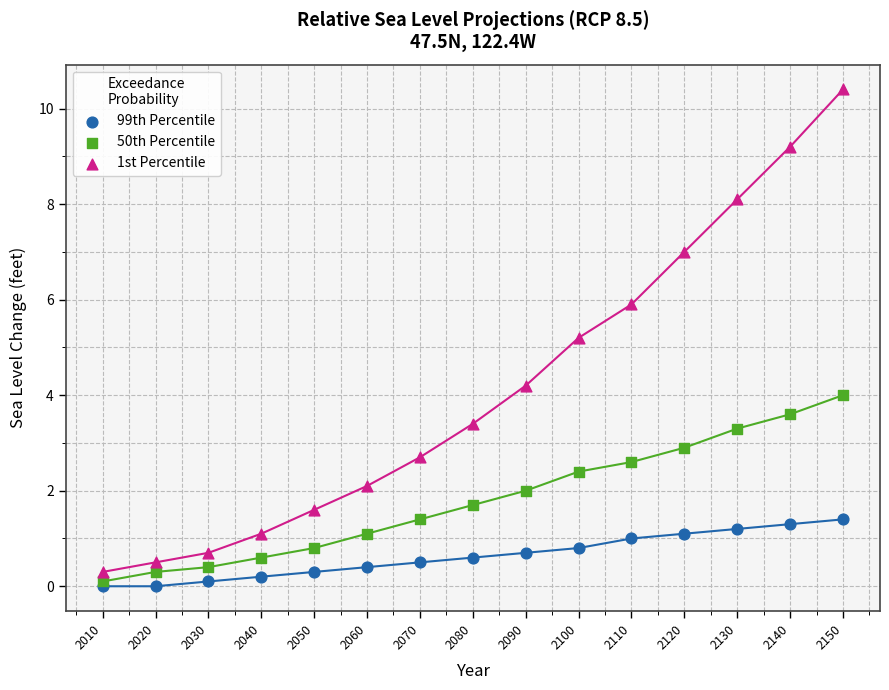

Across all series, what Y value is closest to 5?

5.2